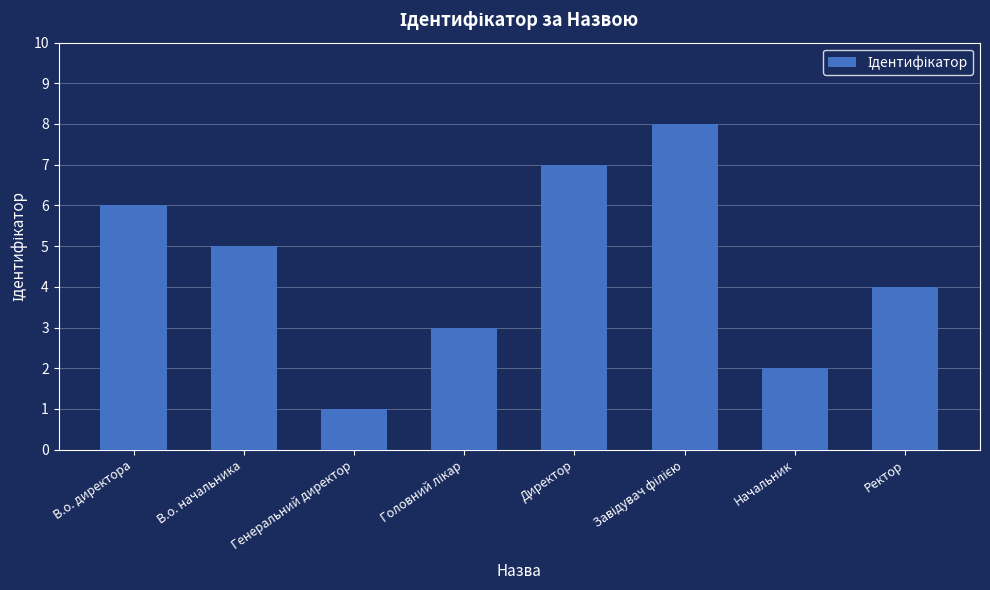

What is the change in value from Директор to Начальник?

-5